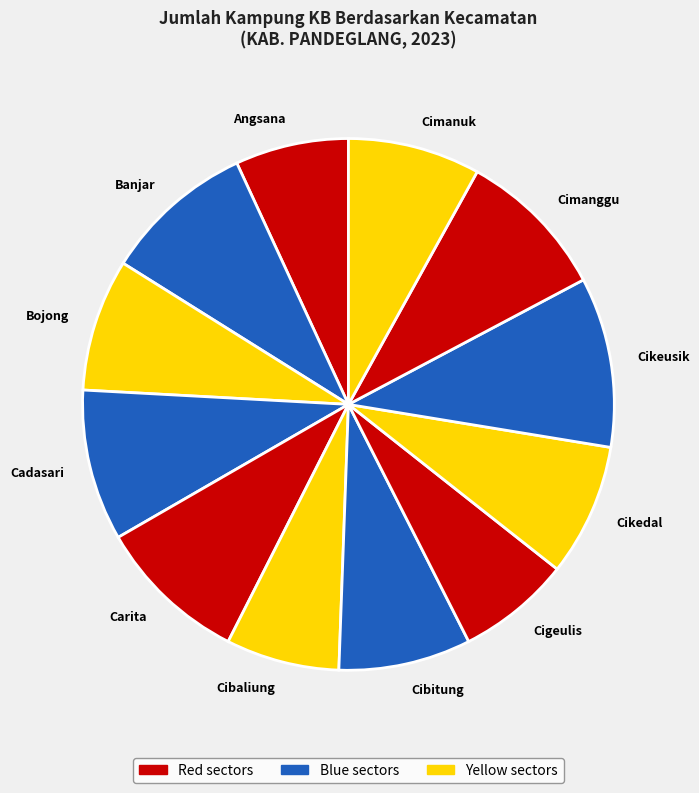

Combined, do Cikeusik and Cadasari account for over 50%?

No